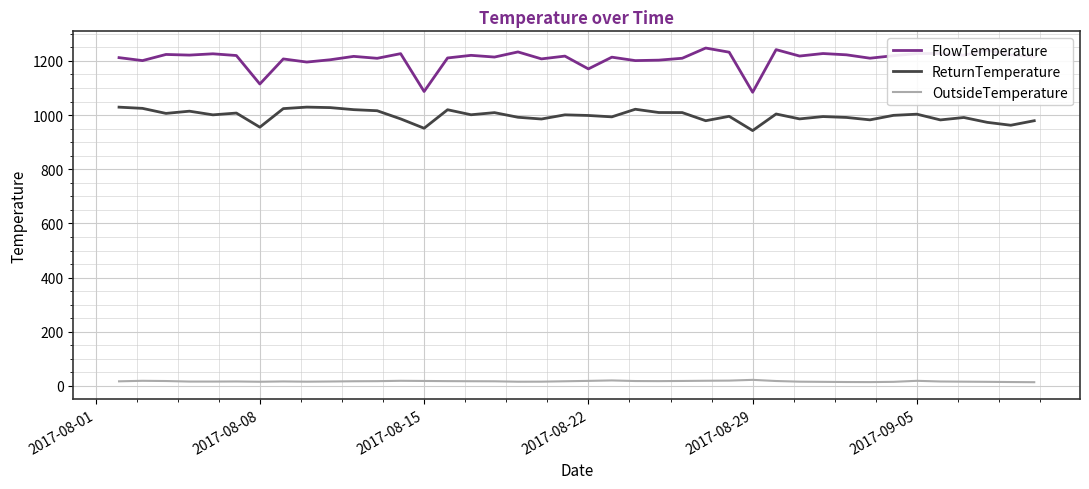

In FlowTemperature, how many points are lower than both neighbors (excluding endpoints)?

14